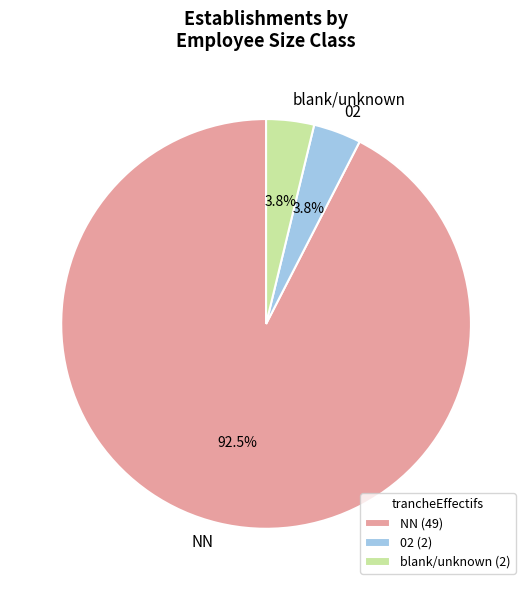

Does any single category account for the majority?

Yes